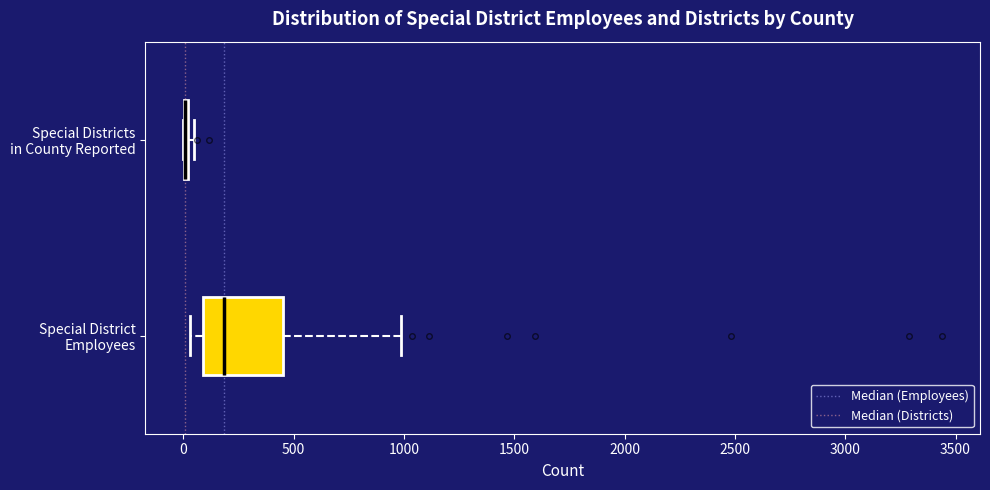

Reading bottom to top, read every box against the x-axis: the position of its median line, the range the box covers, and the ends of its whiskers. The values are not printed on the chart, so give them approximately, as read against the axis.

Special District Employees: median 200, box 100 to 450, whiskers 50 to 1000
Special Districts in County Reported: box collapsed to a line at 0, whiskers 0 to 50